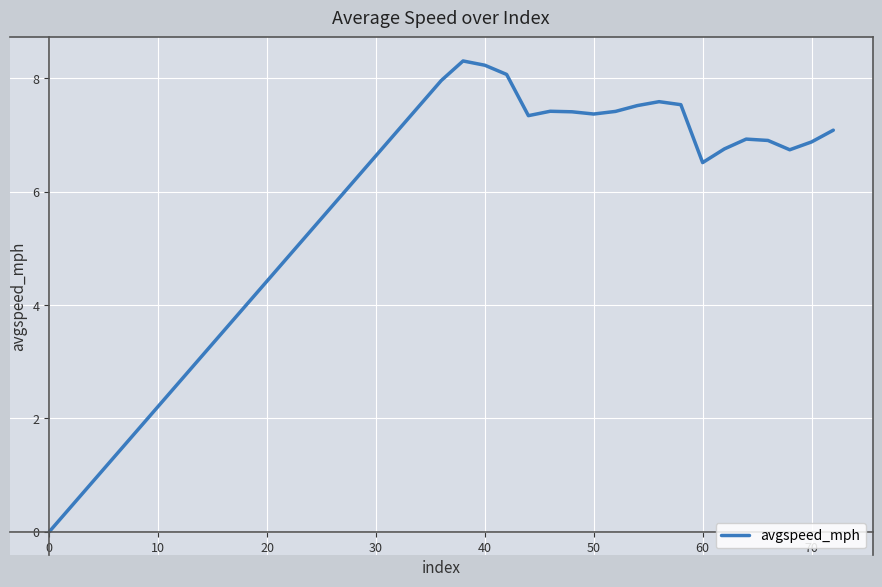

What is the difference between the maximum and minimum values?

8.3